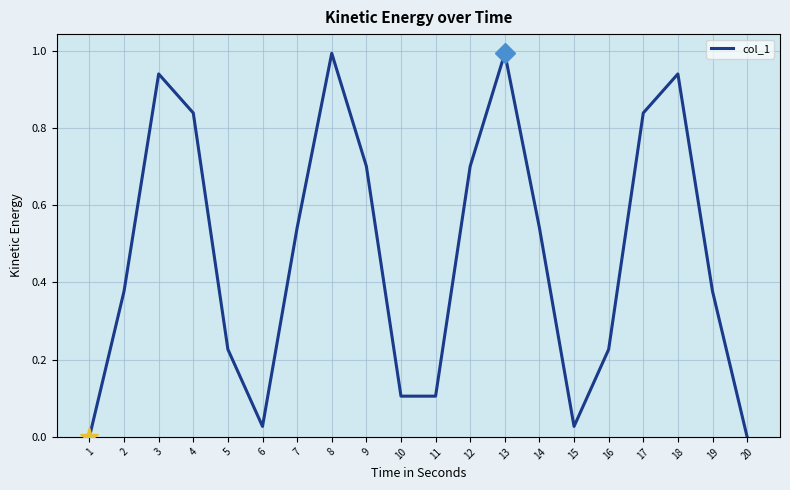

True or false: the data shows 0.5 at 4.

False